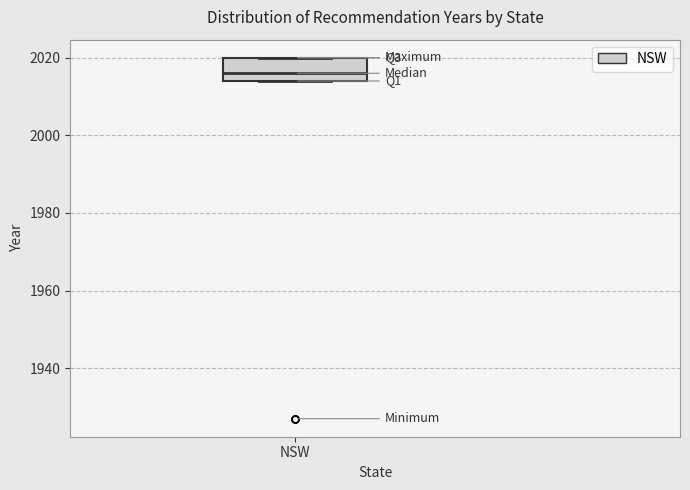

Read this box plot against the y-axis: the position of the median line, the range covered by the box, and the ends of both whiskers. The values are not printed on the chart, so give them approximately, as read against the axis.

median 2016, box 2014 to 2020, whiskers 2014 to 2020